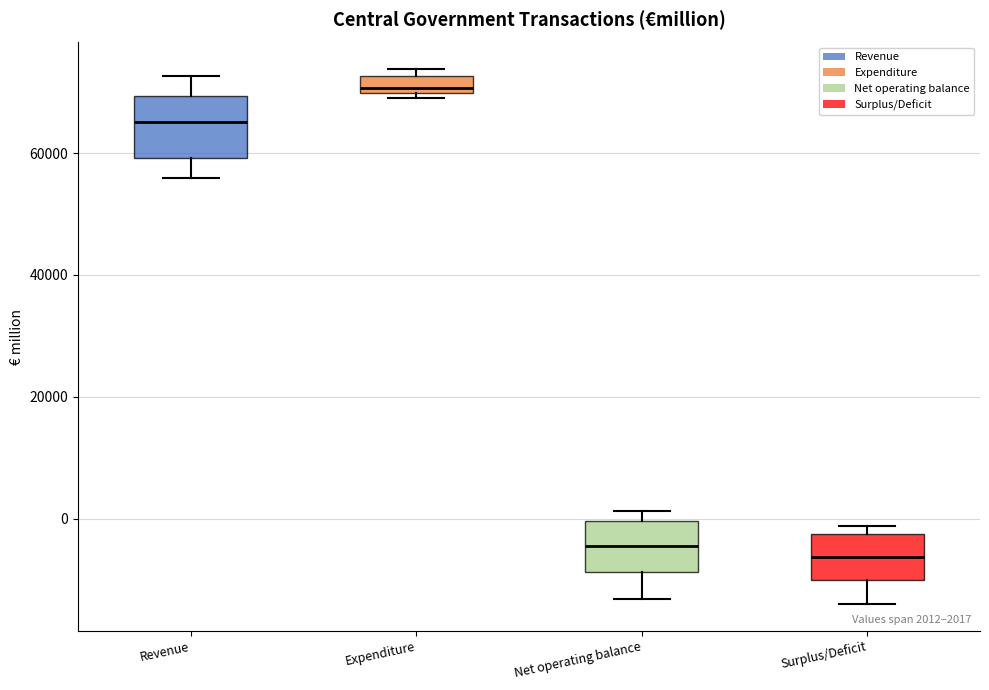

Which box has the highest median line?

Expenditure